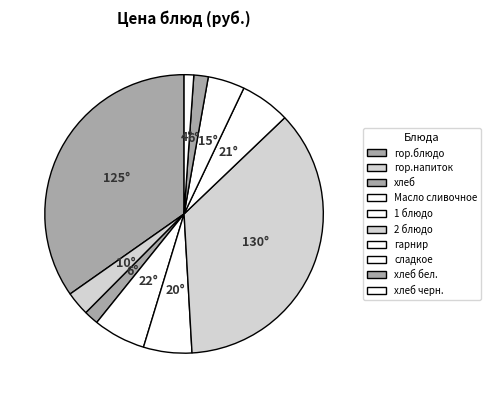

Count the number of slices in the pie.

10